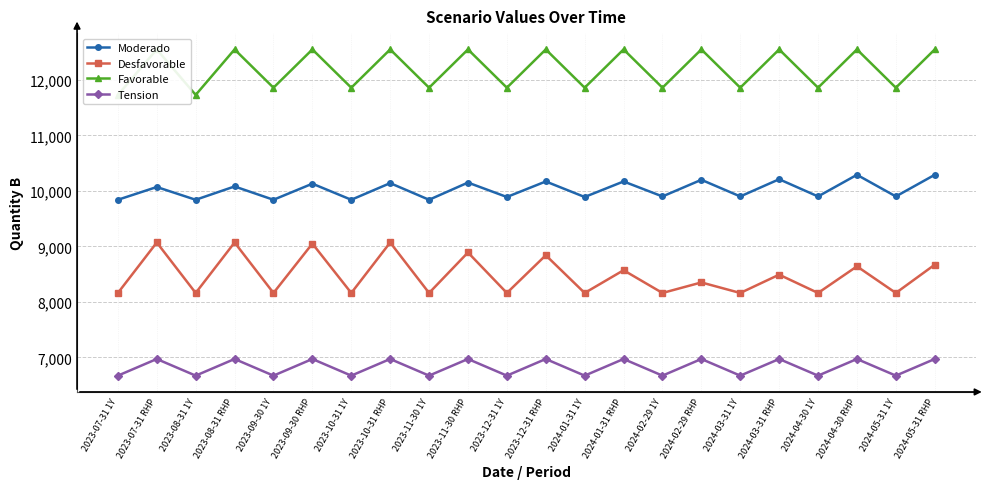

What is the label of the 19th point from the left?

2024-04-30 1Y